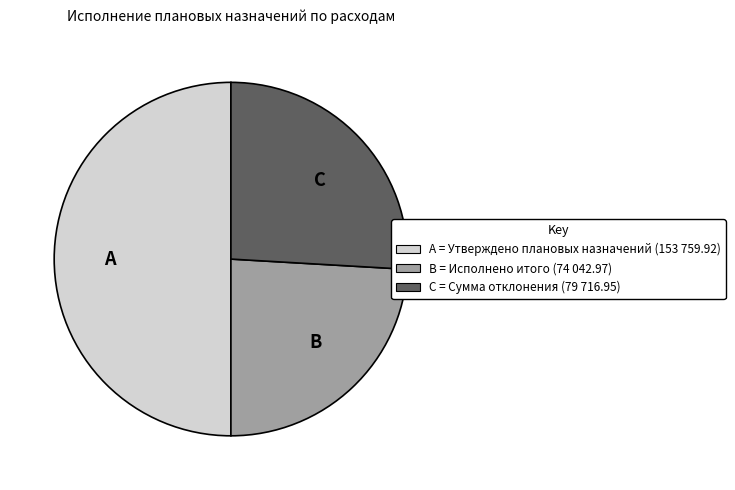

Is it true that C is 26% of the pie?

True